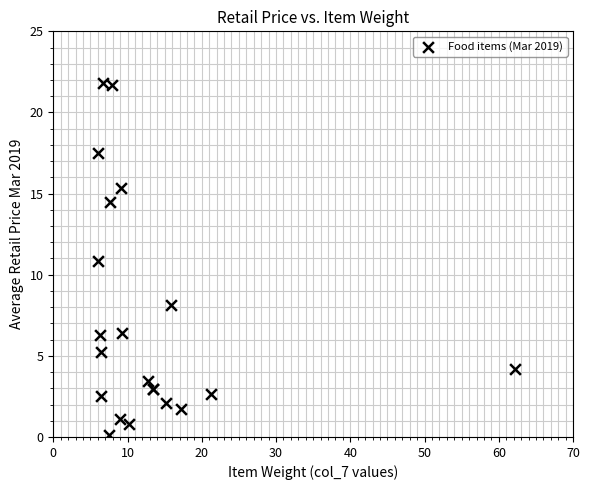

What Y value in the scatter plot is closest to 10?

10.8